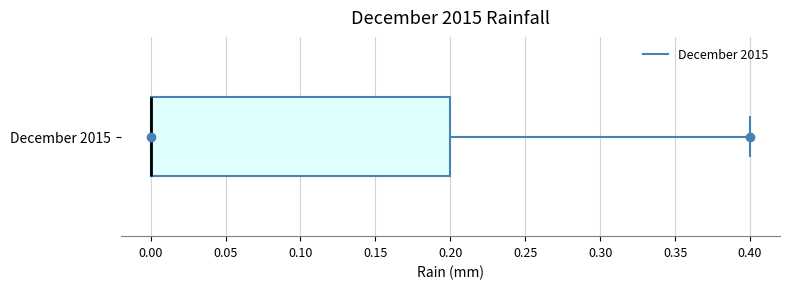

Transcribe this box plot: give where the median line is, the range the box spans, and where the two whiskers end, as read against the x-axis. The values are not printed on the chart, so give them approximately, as read against the axis.

median 0.0 (drawn on the box's left edge), box 0.0 to 0.2, whiskers 0.0 to 0.4